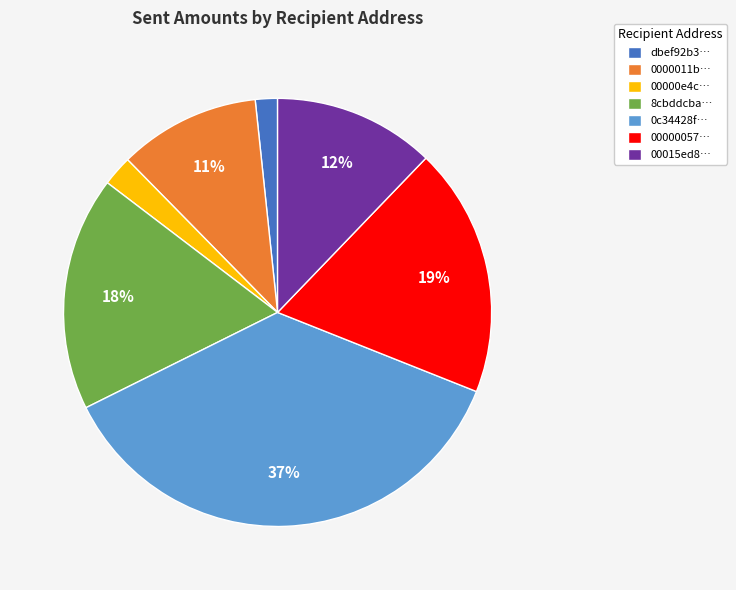

To the nearest percent, what is the difference between the largest and smallest slice percentages?

35%